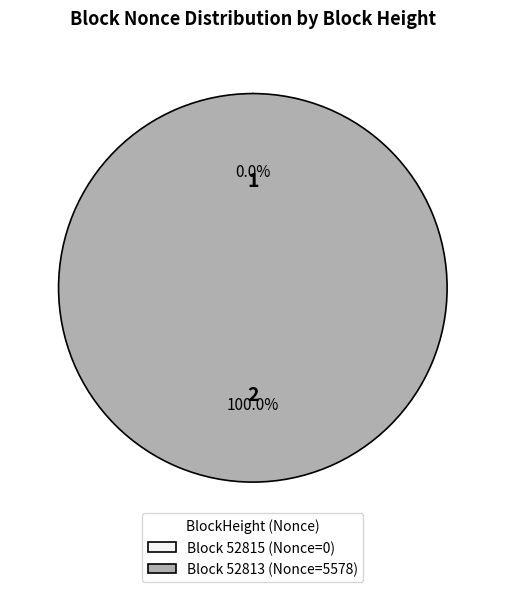

To the nearest percent, what is the difference between the largest and smallest slice percentages?

100%